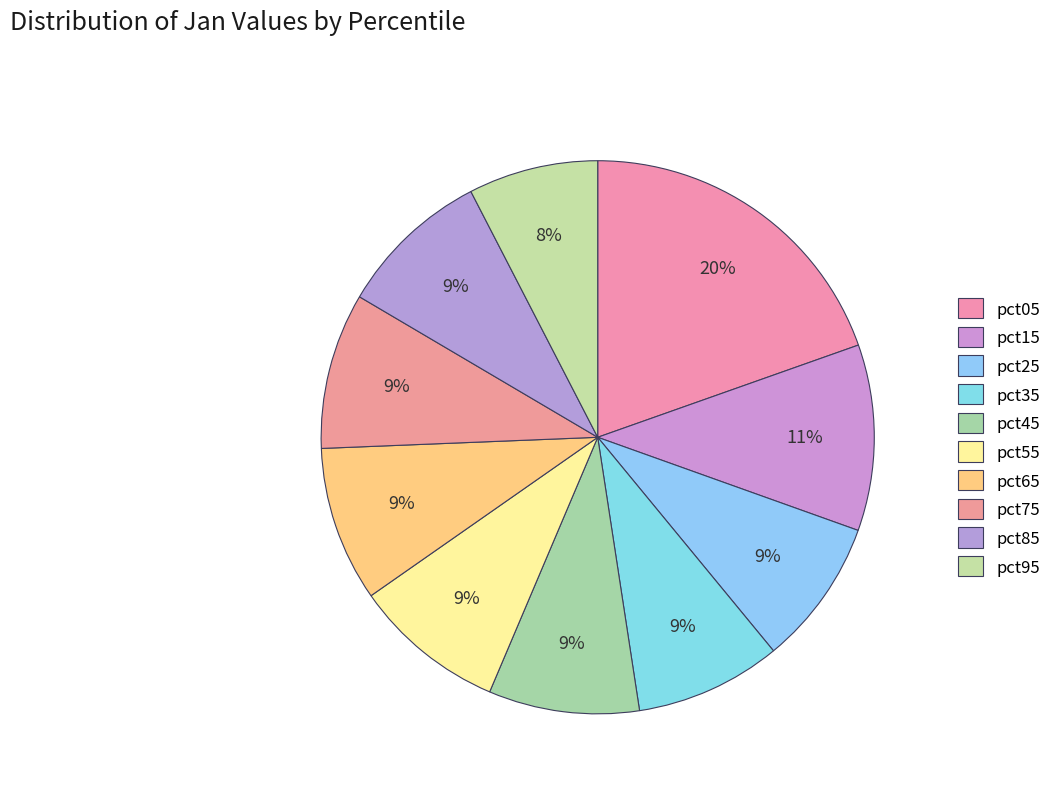

Rank the categories by value from highest to lowest.

pct05, pct15, pct75, pct65, pct85, pct55, pct45, pct25, pct35, pct95